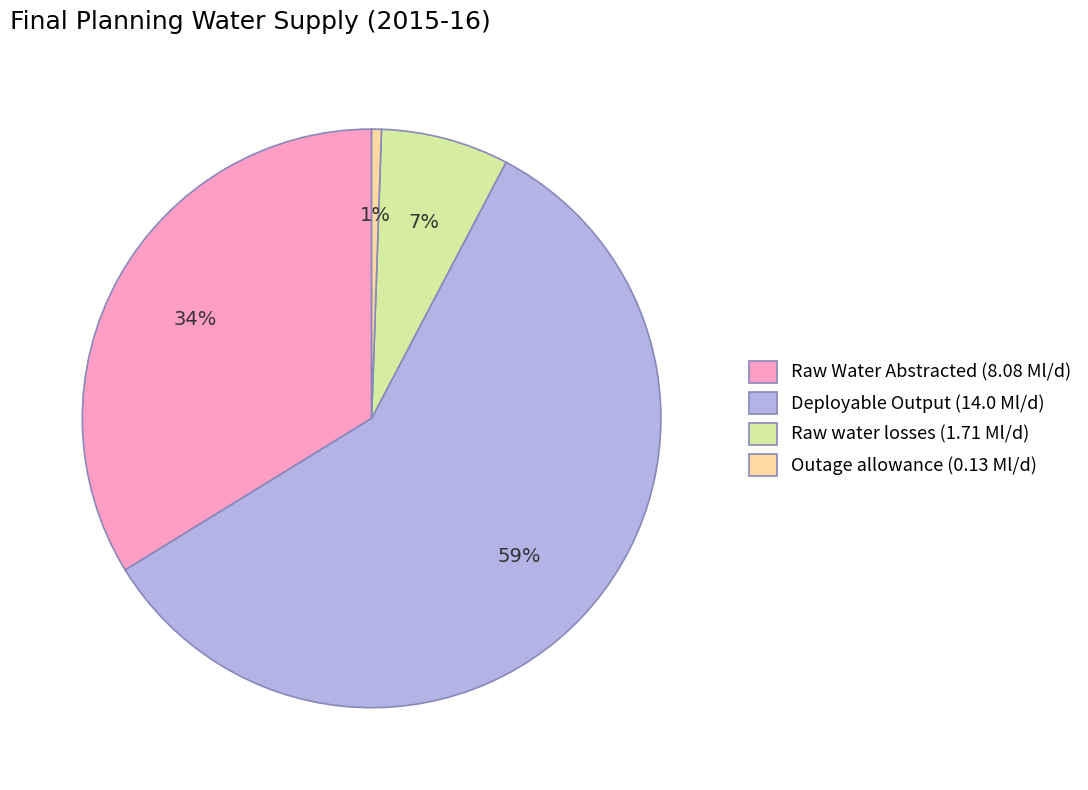

True or false: Raw Water Abstracted (8.08 Ml/d) accounts for 34% of the total.

True